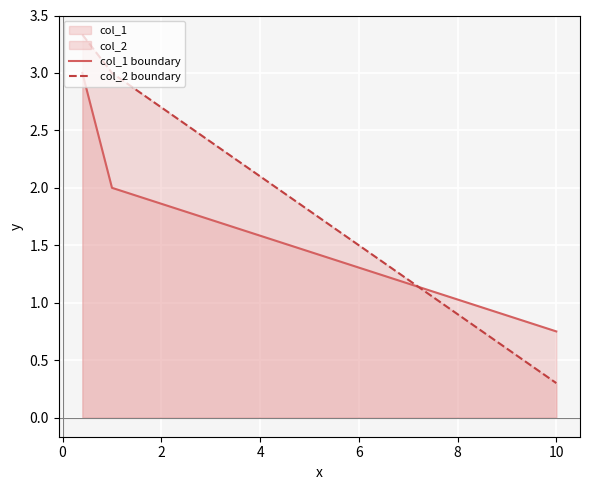

At how many categories does at least one series exceed 0?

3